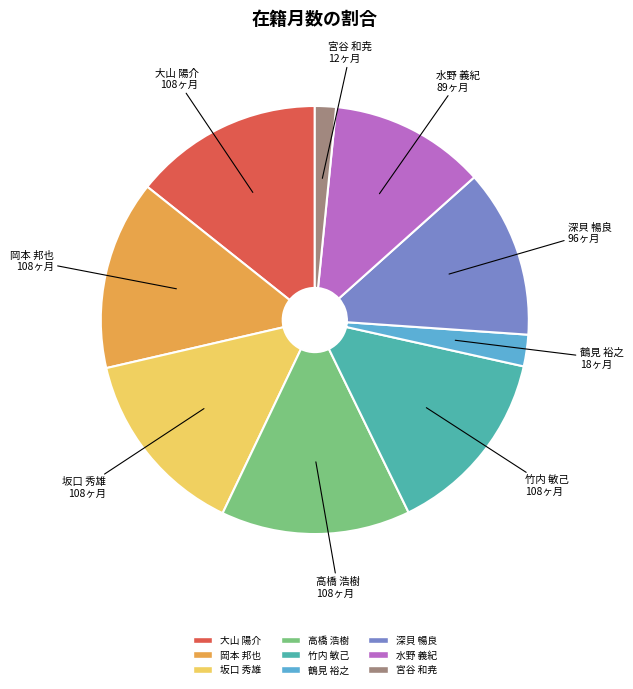

Combined, do 大山 陽介 and 鶴見 裕之 account for over 50%?

No